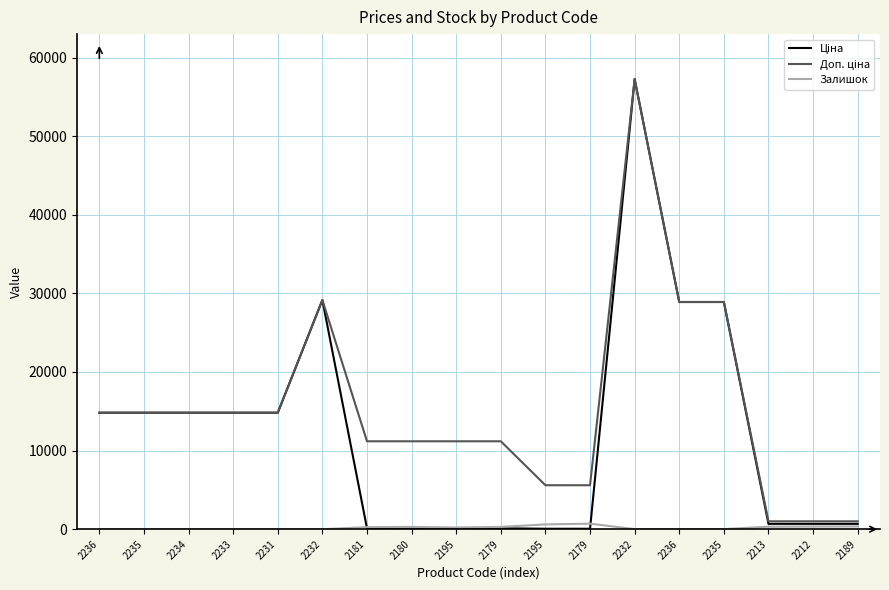

List the series in order of their overall mean, highest first.

Доп. ціна, Ціна, Залишок